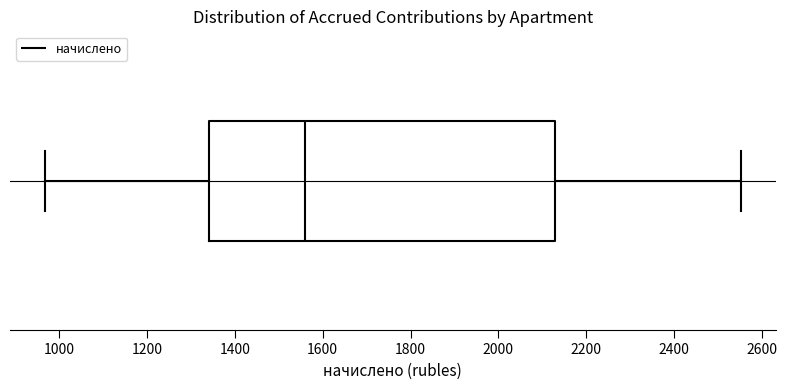

Read this box plot against the x-axis: the position of the median line, the range covered by the box, and the ends of both whiskers. The values are not printed on the chart, so give them approximately, as read against the axis.

median 1560, box 1340 to 2120, whiskers 960 to 2560